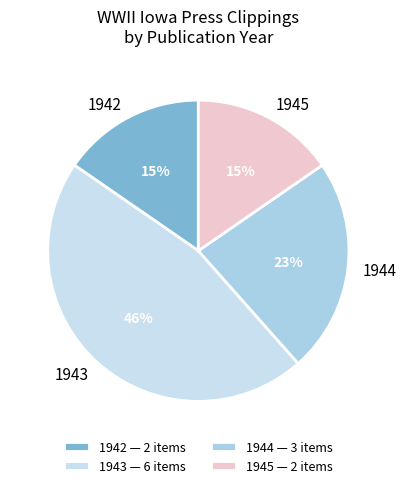

How many segments does this pie chart have?

4